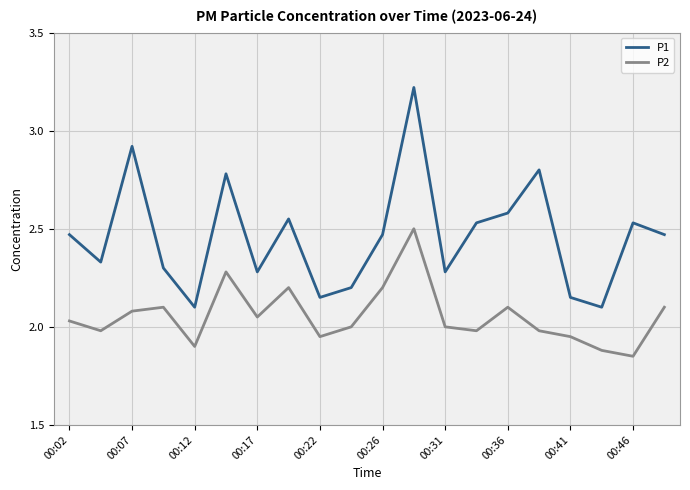

True or false: P2 and P1 cross at least once.

False